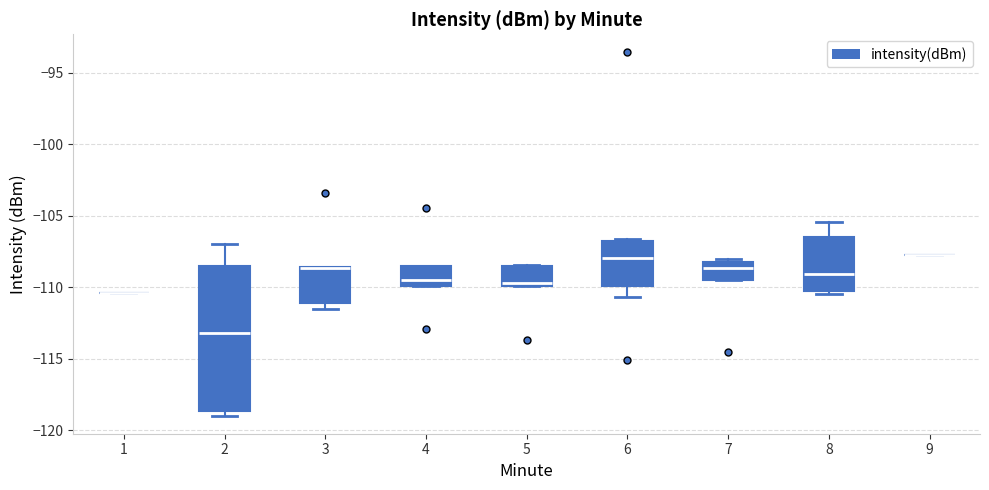

Reading left to right, transcribe this box plot: for each box, give where its median line is, the range the box spans, and where its two whiskers end, as read against the y-axis. The values are not printed on the chart, so give them approximately, as read against the axis.

1: box collapsed to a line at -110.5, whiskers -110.5 to -110.5
2: median -113.0, box -118.5 to -108.5, whiskers -119.0 to -107.0
3: median -108.5 (drawn on the box's upper edge), box -111.0 to -108.5, whiskers -111.5 to -108.5
4: median -109.5, box -110.0 to -108.5, whiskers -110.0 to -108.5
5: median -109.5, box -110.0 to -108.5, whiskers -110.0 to -108.5
6: median -108.0, box -110.0 to -107.0, whiskers -110.5 to -106.5
7: median -108.5, box -109.5 to -108.0, whiskers -109.5 to -108.0 (just above the box's upper edge)
8: median -109.0, box -110.5 to -106.5, whiskers -110.5 (just below the box's lower edge) to -105.5
9: box collapsed to a line at -108.0, whiskers -108.0 to -108.0